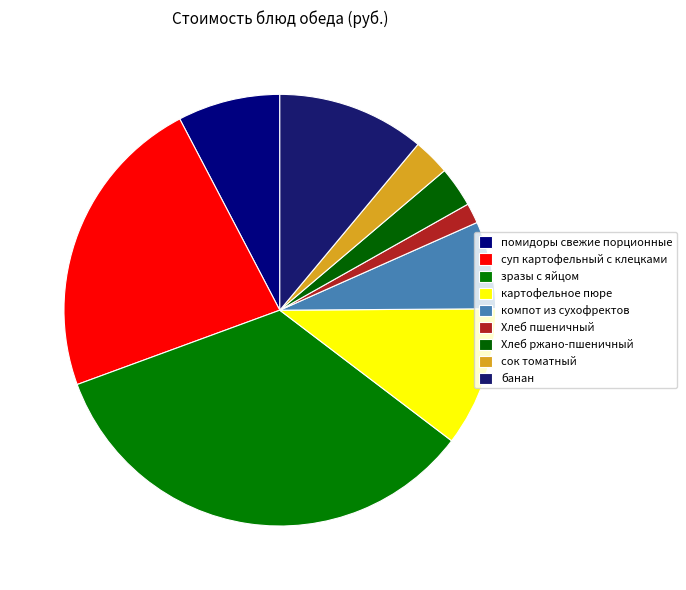

Which category has the smallest portion of the pie?

Хлеб пшеничный